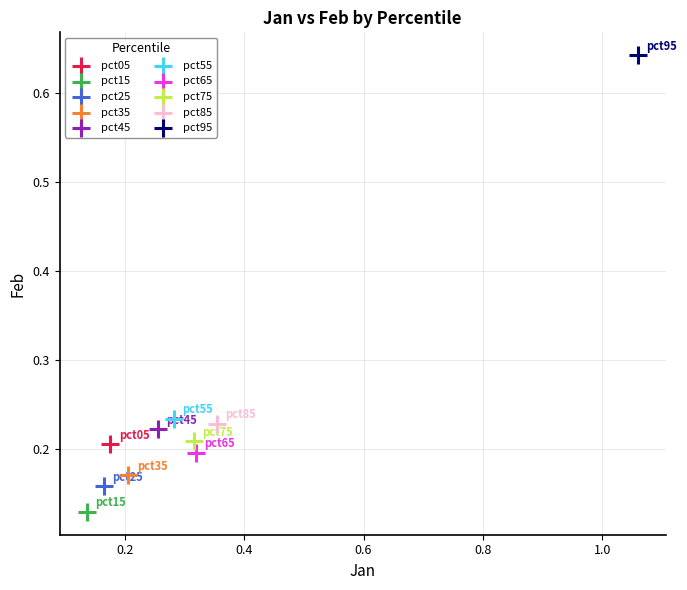

What are all the series names shown in the legend?

pct05, pct15, pct25, pct35, pct45, pct55, pct65, pct75, pct85, pct95